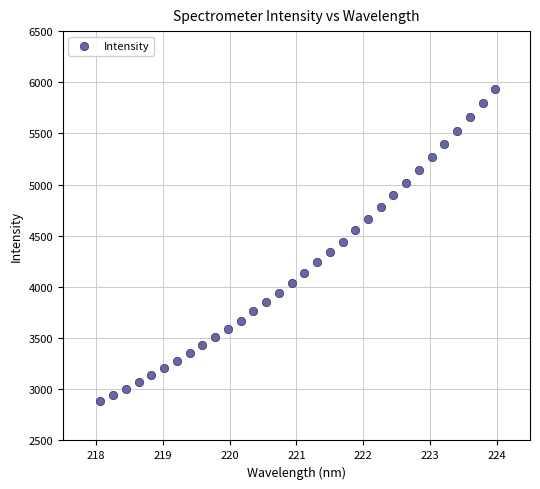

What is the range of X values (max minus min)?

5.9